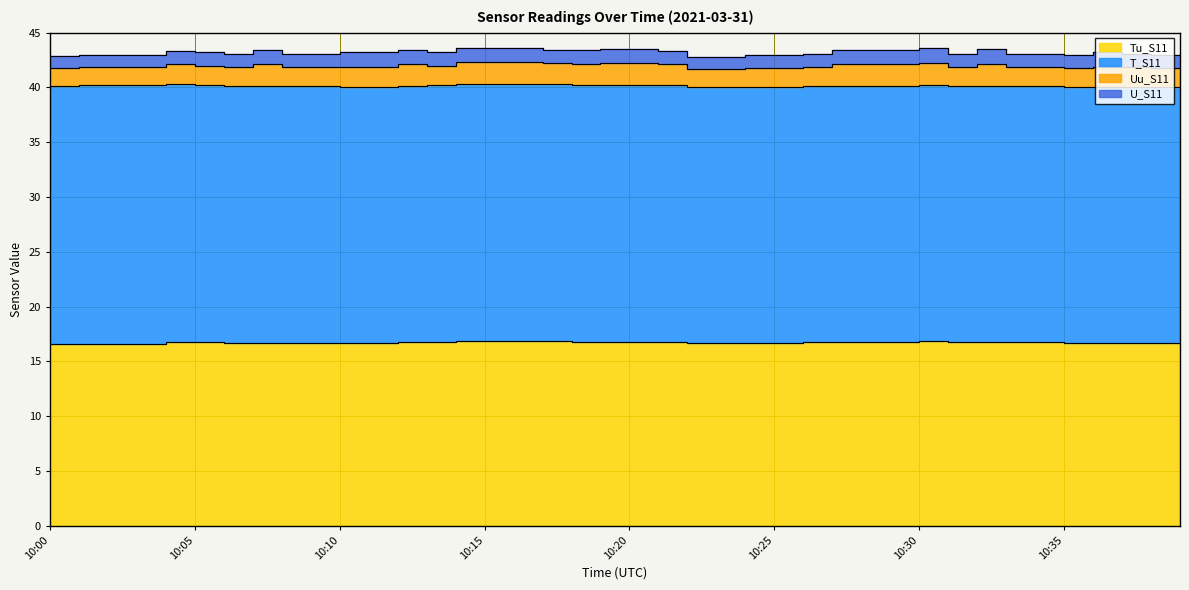

List the labels in order of T_S11 value, largest first.

10:01, 10:02, 10:03, 10:00, 10:04, 10:05, 10:06, 10:07, 10:08, 10:09, 10:13, 10:14, 10:15, 10:16, 10:17, 10:18, 10:19, 10:20, 10:21, 10:10, 10:11, 10:12, 10:22, 10:23, 10:24, 10:25, 10:26, 10:27, 10:28, 10:29, 10:30, 10:31, 10:32, 10:33, 10:34, 10:35, 10:36, 10:37, 10:38, 10:39